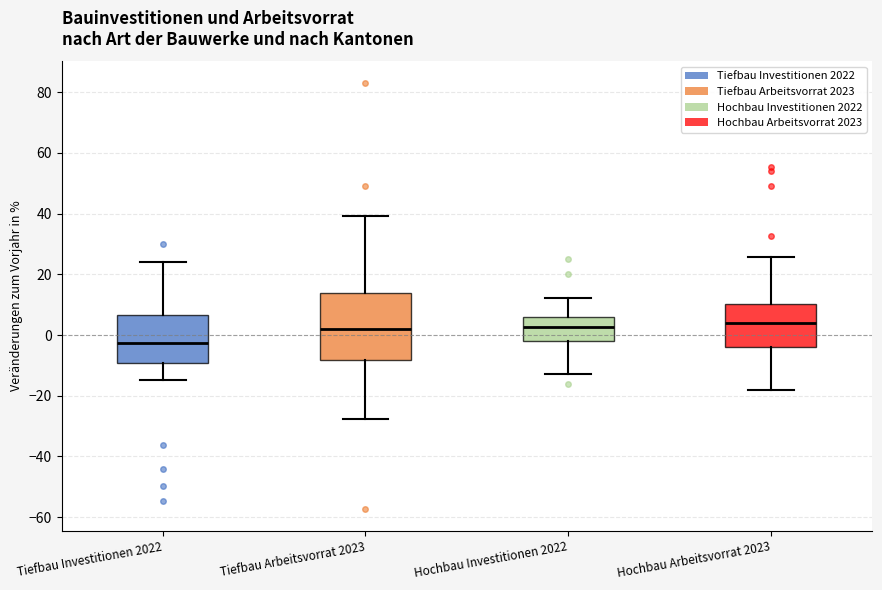

Reading left to right, read every box against the y-axis: the position of its median line, the range the box covers, and the ends of its whiskers. The values are not printed on the chart, so give them approximately, as read against the axis.

Tiefbau Investitionen 2022: median -2, box -10 to 6, whiskers -14 to 24
Tiefbau Arbeitsvorrat 2023: median 2, box -8 to 14, whiskers -28 to 40
Hochbau Investitionen 2022: median 2, box -2 to 6, whiskers -12 to 12
Hochbau Arbeitsvorrat 2023: median 4, box -4 to 10, whiskers -18 to 26